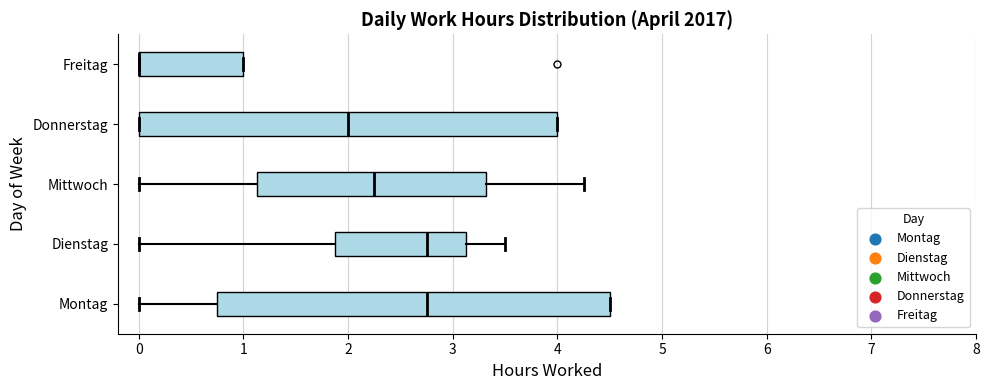

Reading bottom to top, transcribe this box plot: for each box, give where its median line is, the range the box spans, and where its two whiskers end, as read against the x-axis. The values are not printed on the chart, so give them approximately, as read against the axis.

Montag: median 2.8, box 0.8 to 4.5, whiskers 0.0 to 4.5
Dienstag: median 2.8, box 1.9 to 3.1, whiskers 0.0 to 3.5
Mittwoch: median 2.3, box 1.1 to 3.3, whiskers 0.0 to 4.3
Donnerstag: median 2.0, box 0.0 to 4.0, whiskers 0.0 to 4.0
Freitag: median 0.0 (drawn on the box's left edge), box 0.0 to 1.0, whiskers 0.0 to 1.0